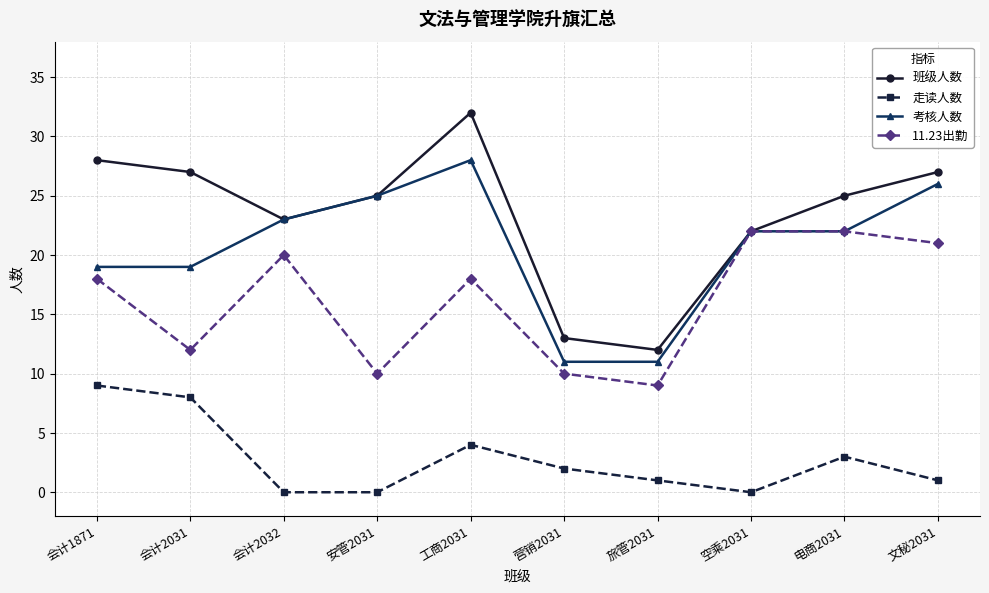

Is the value of 考核人数 at 安管2031 greater than the value of 11.23出勤 at 安管2031?

Yes